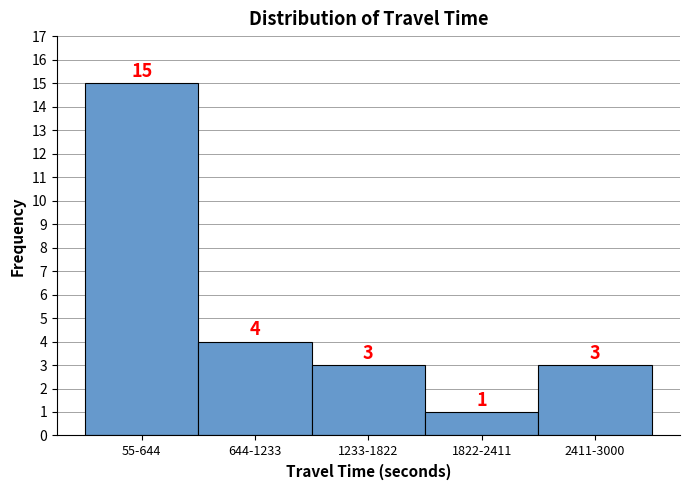

Reading left to right, list all the values displayed in this chart.

55-644=15	644-1233=4	1233-1822=3	1822-2411=1	2411-3000=3